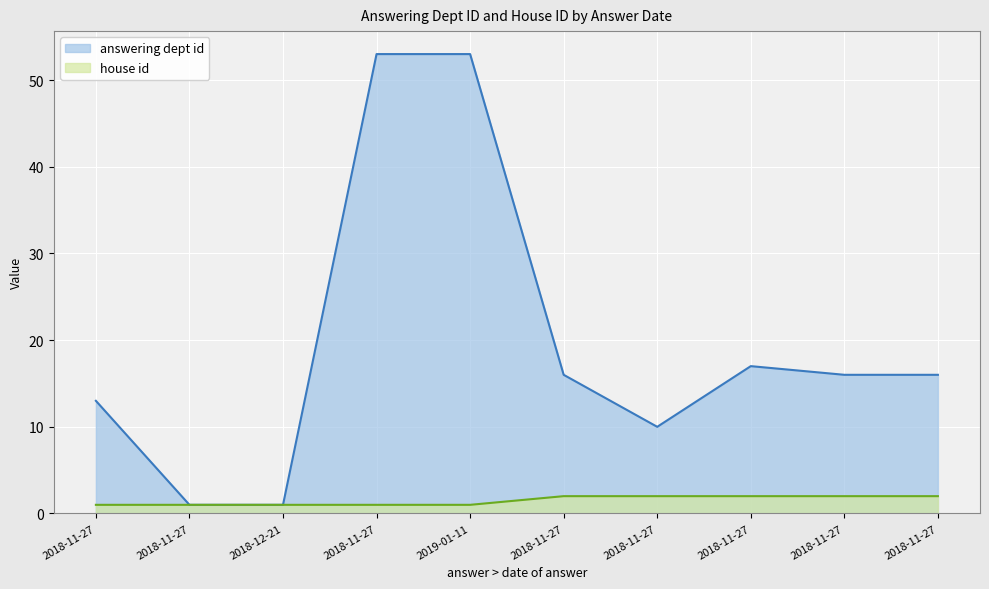

Which series has the largest range (max minus min)?

answering dept id